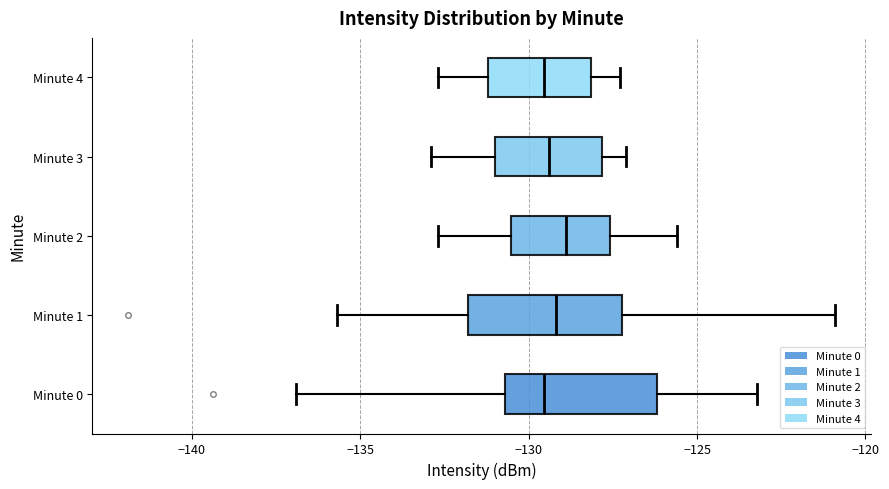

Where does the right whisker of the box for Minute 1 end on the x-axis? The values are not printed on the chart, so give them approximately, as read against the axis.

-121.0